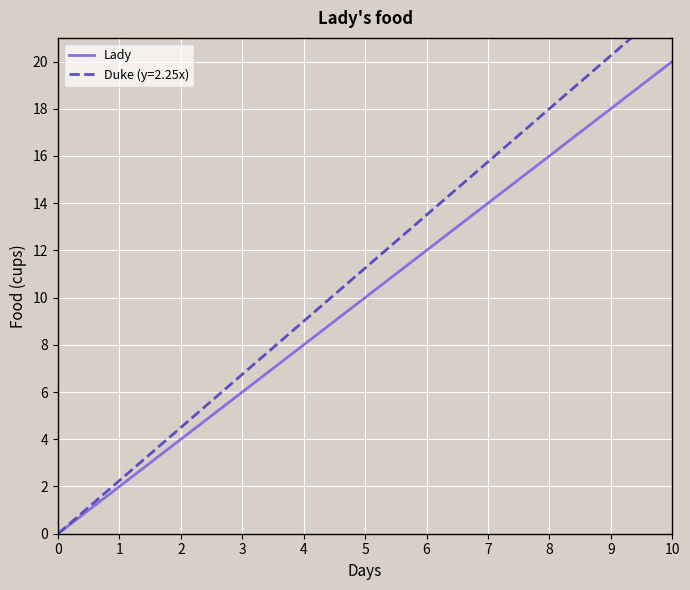

What is the greatest value displayed?

20